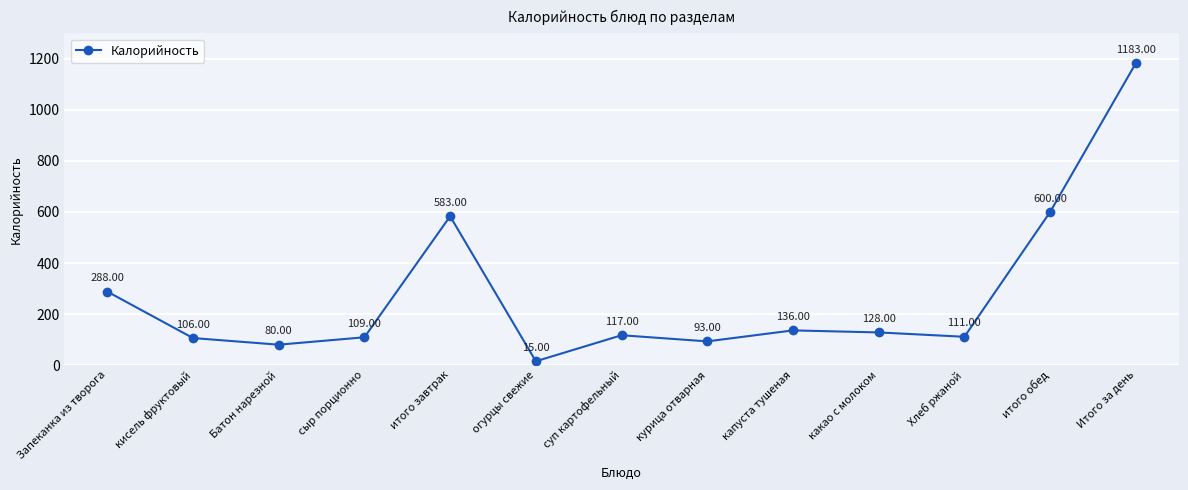

How many values are below 117?

6